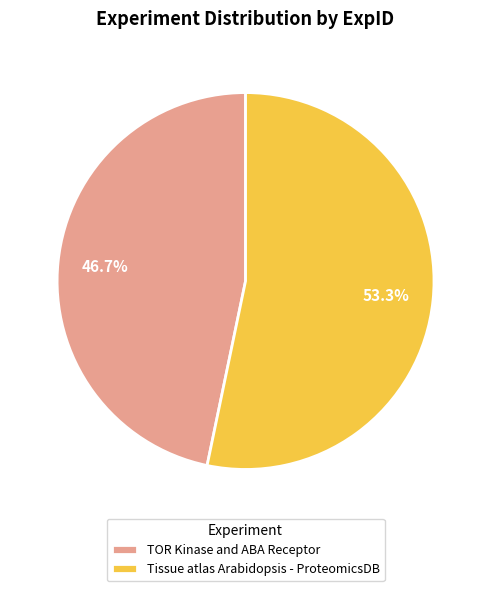

Combined, what portion of the pie is TOR Kinase and ABA Receptor and Tissue atlas Arabidopsis - ProteomicsDB?

100.0%